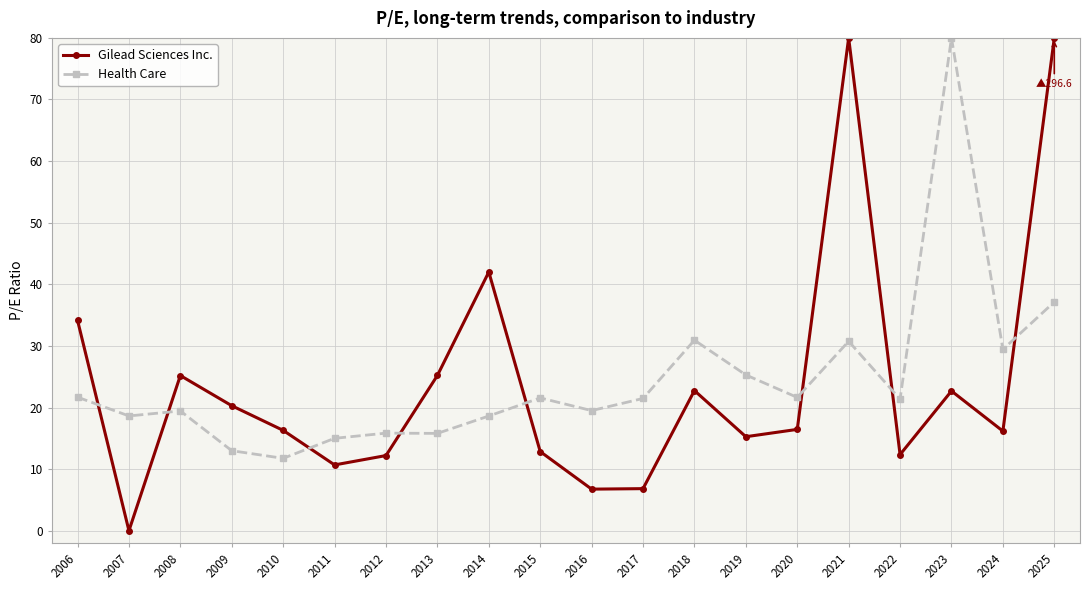

Where do Health Care and Gilead Sciences Inc. first cross each other?

2006 and 2007